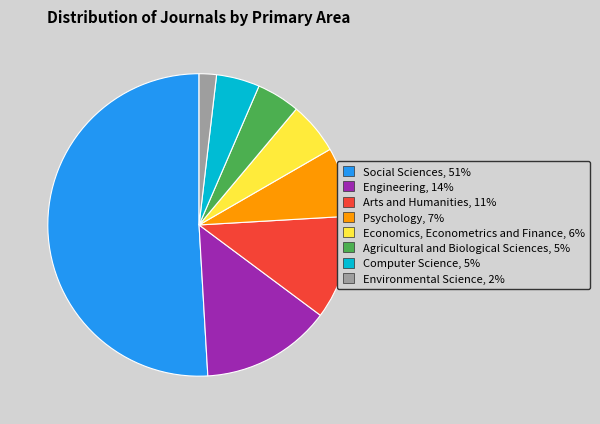

Do Psychology and Social Sciences together represent more than half of the pie?

Yes